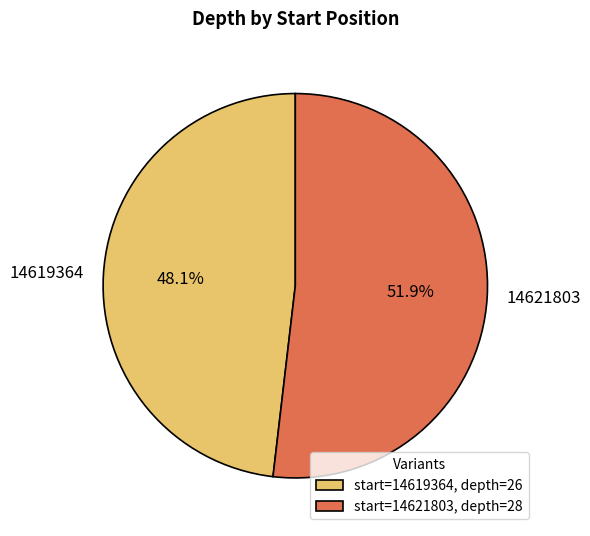

Count the number of slices in the pie.

2